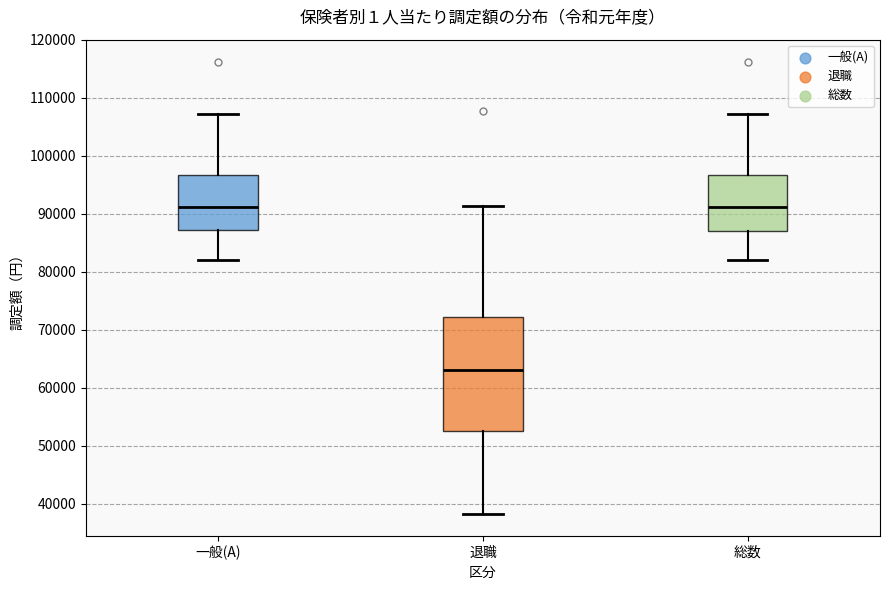

Where does the median line of the box for 退職 sit on the y-axis? The values are not printed on the chart, so give them approximately, as read against the axis.

63000